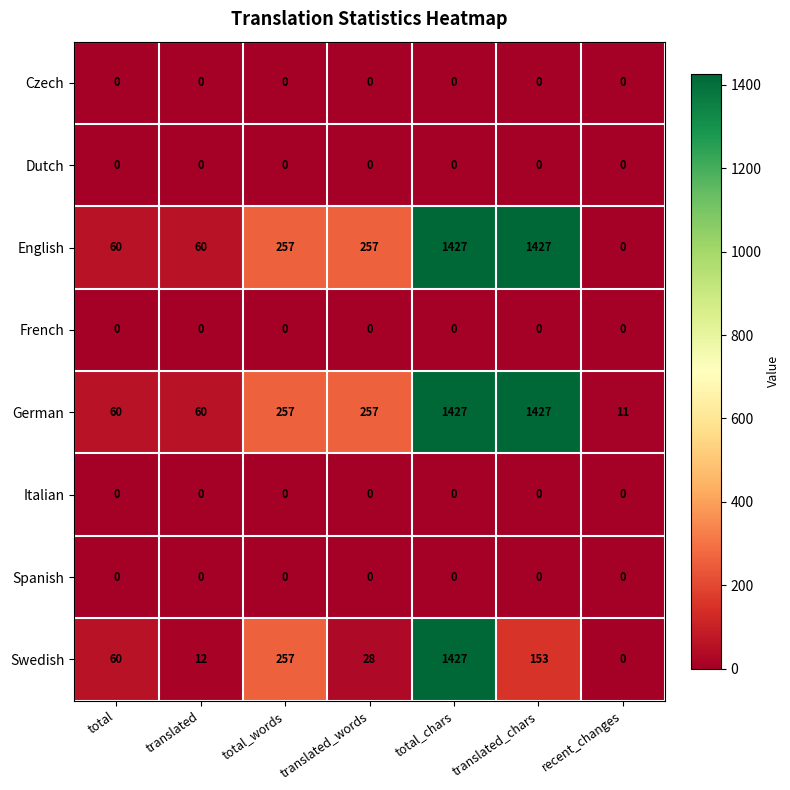

What is the greatest value displayed?

1427